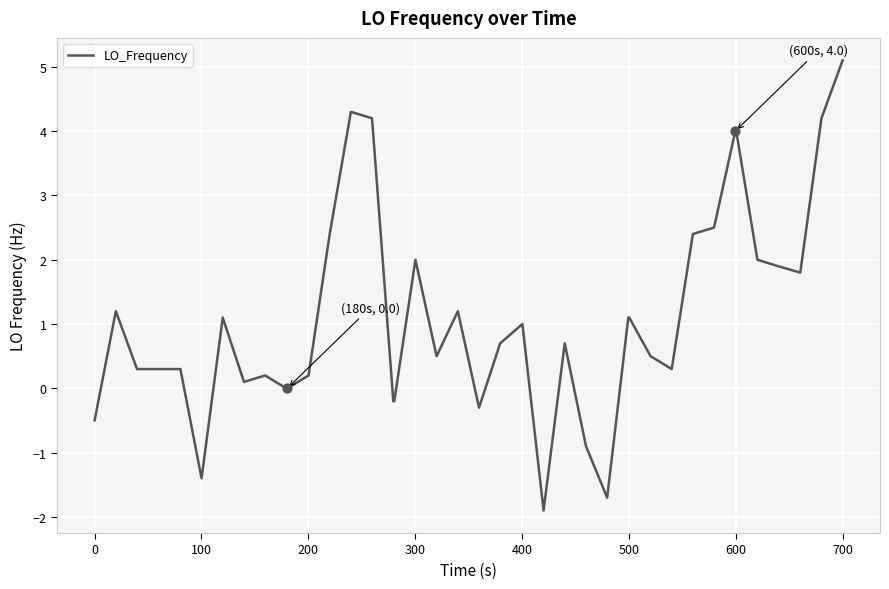

What is the maximum value shown in the chart?

5.1